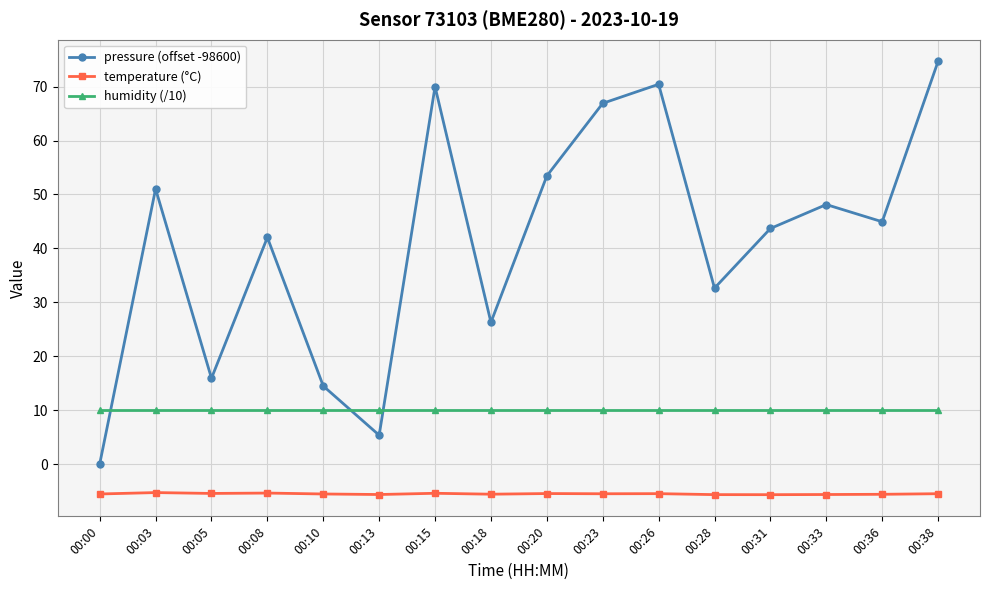

Count the number of data series in this chart.

3